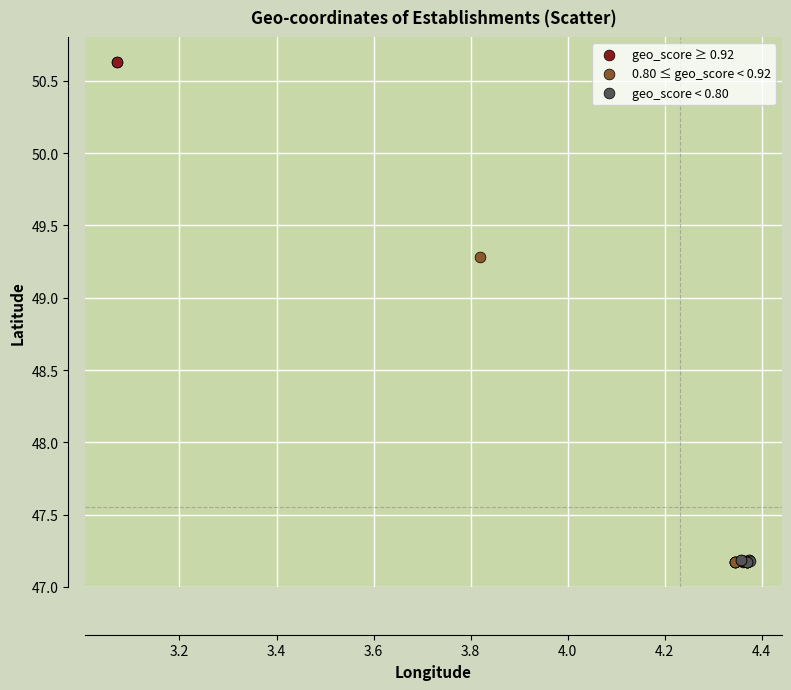

Which series contains the highest Y value?

geo_score ≥ 0.92